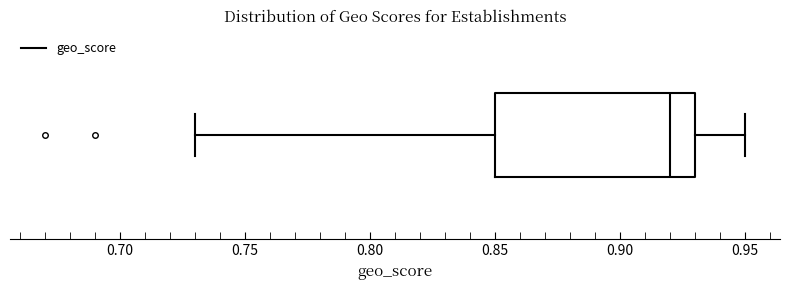

Where is the left edge of the box on the x-axis? The values are not printed on the chart, so give them approximately, as read against the axis.

0.85